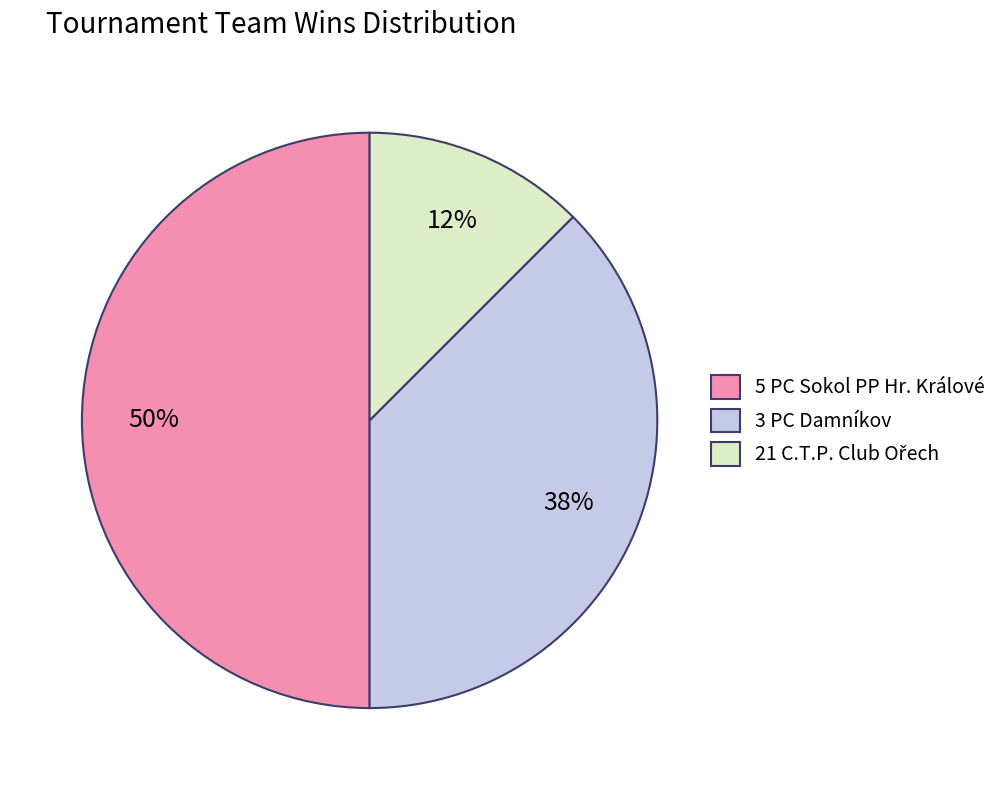

Is it true that 5 PC Sokol PP Hr. Králové is 50% of the pie?

True